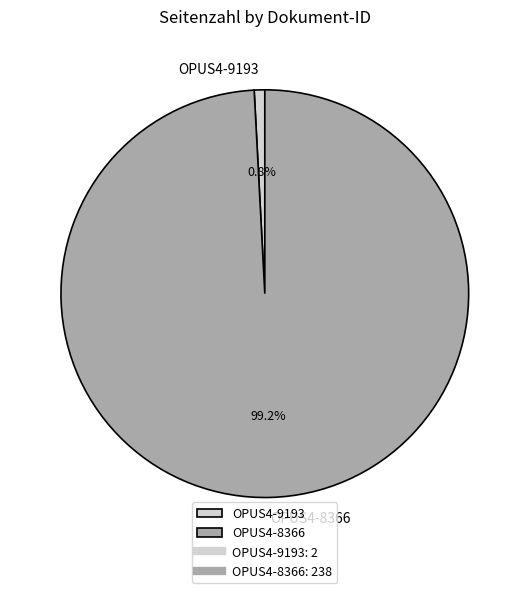

Combined, what portion of the pie is OPUS4-8366 and OPUS4-9193?

100.0%